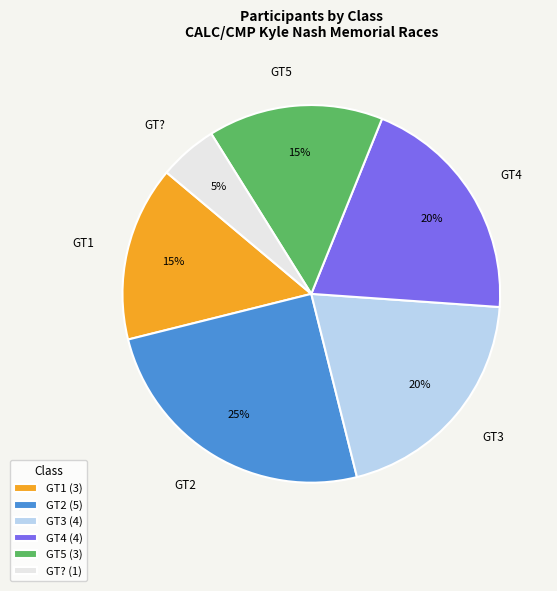

To the nearest percent, what is the difference between the GT1 and GT2 slice percentages?

10%